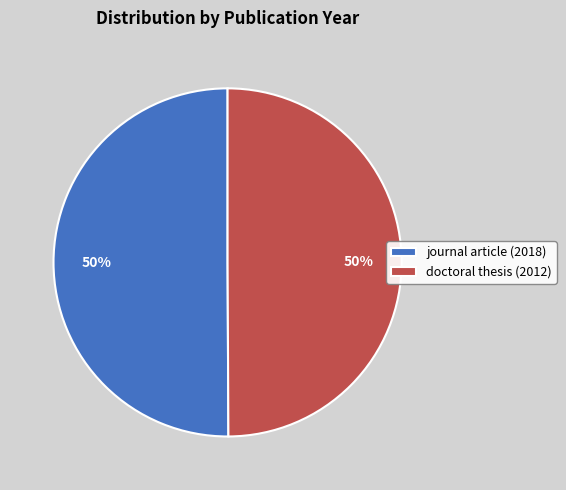

To the nearest percent, what is the combined percentage of doctoral thesis (2012) and journal article (2018)?

100%